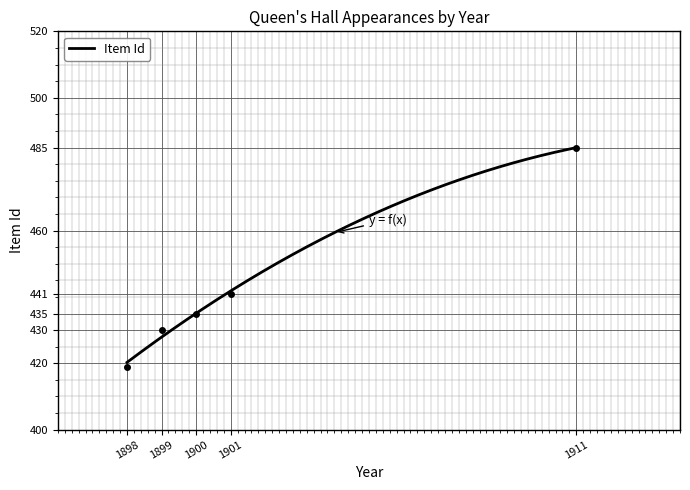

True or false: there are more than 0 points higher than both neighbors.

False